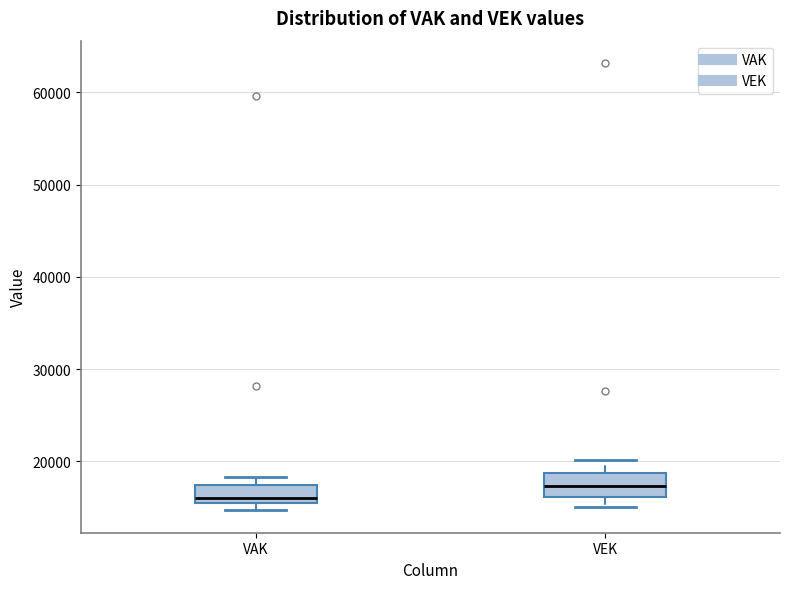

Where is the upper edge of the box for VAK on the y-axis? The values are not printed on the chart, so give them approximately, as read against the axis.

17000